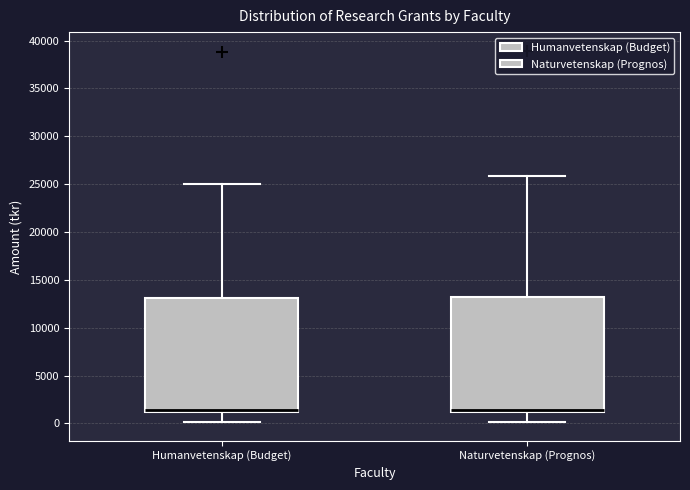

Reading left to right, read every box against the y-axis: the position of its median line, the range the box covers, and the ends of its whiskers. The values are not printed on the chart, so give them approximately, as read against the axis.

Humanvetenskap (Budget): median 1500, box 1000 to 13000, whiskers 0 to 25000
Naturvetenskap (Prognos): median 1500, box 1000 to 13000, whiskers 0 to 26000